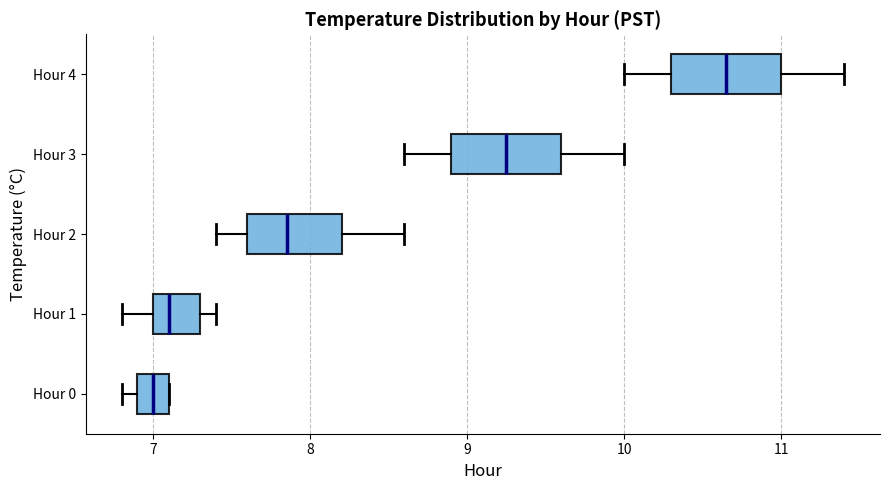

Reading bottom to top, transcribe this box plot: for each box, give where its median line is, the range the box spans, and where its two whiskers end, as read against the x-axis. The values are not printed on the chart, so give them approximately, as read against the axis.

Hour 0: median 7.0, box 6.9 to 7.1, whiskers 6.8 to 7.1
Hour 1: median 7.1, box 7.0 to 7.3, whiskers 6.8 to 7.4
Hour 2: median 7.9, box 7.6 to 8.2, whiskers 7.4 to 8.6
Hour 3: median 9.3, box 8.9 to 9.6, whiskers 8.6 to 10.0
Hour 4: median 10.7, box 10.3 to 11.0, whiskers 10.0 to 11.4